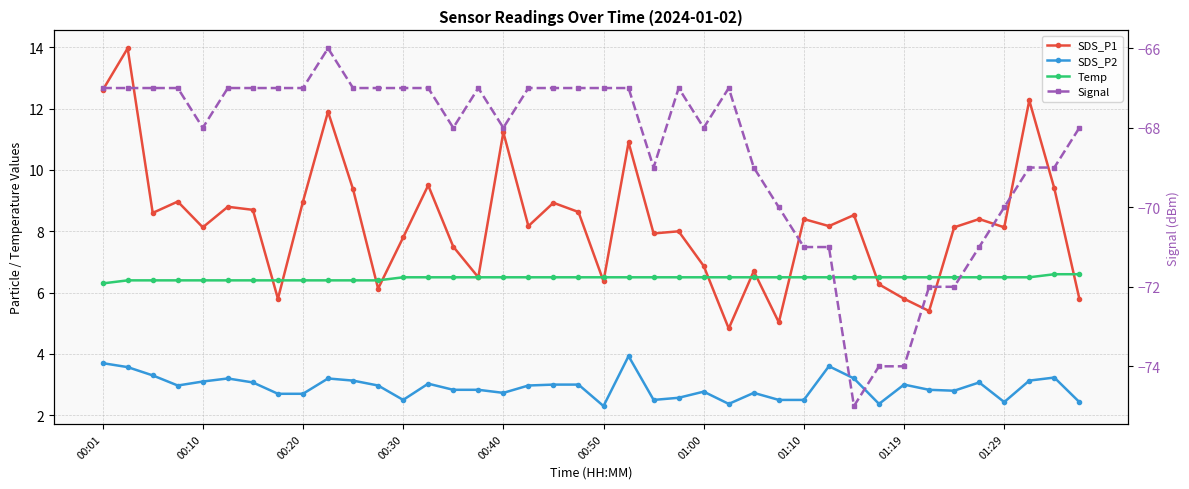

How many lines are shown in the chart?

4